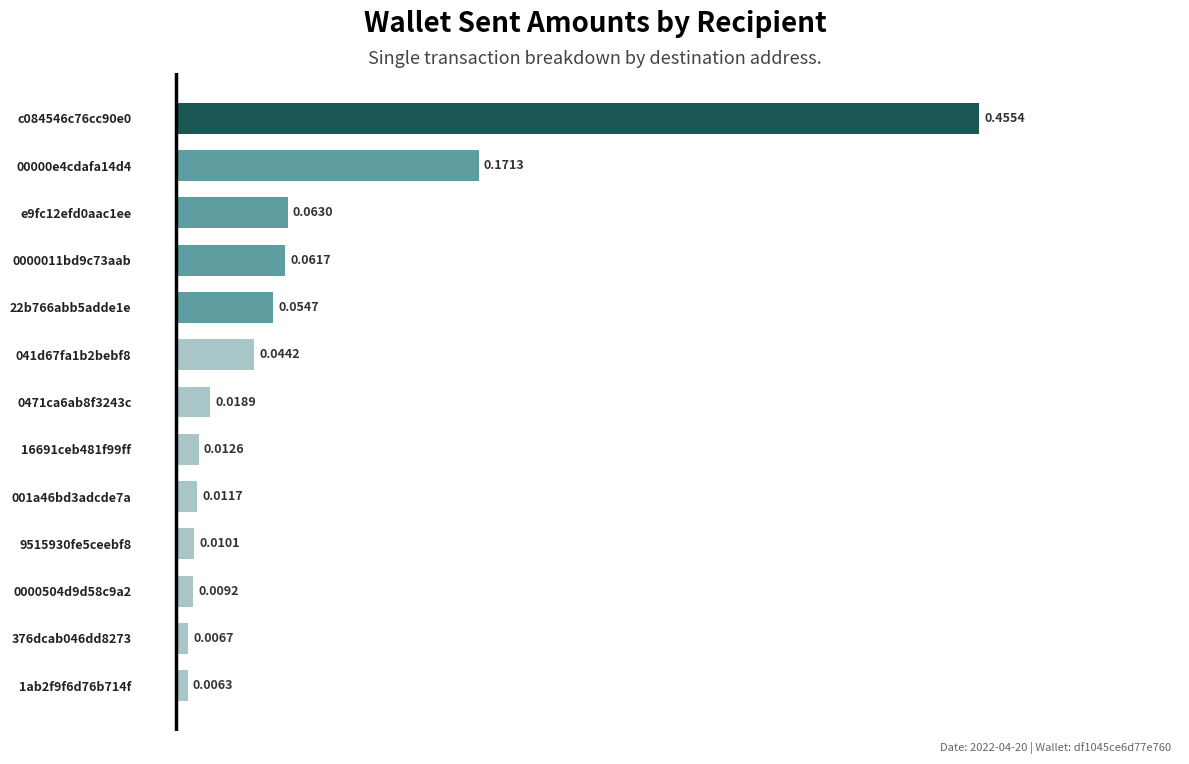

What is the change in value from 9515930fe5ceebf8 to 00000e4cdafa14d4?

+0.2